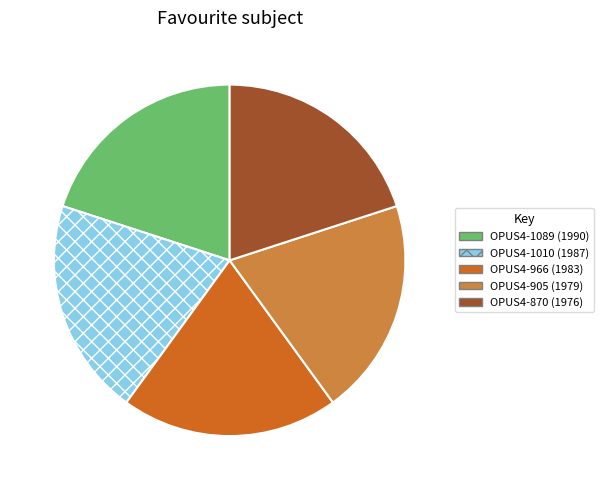

What is the ratio of the value at OPUS4-966 to the value at OPUS4-1010?

1.0